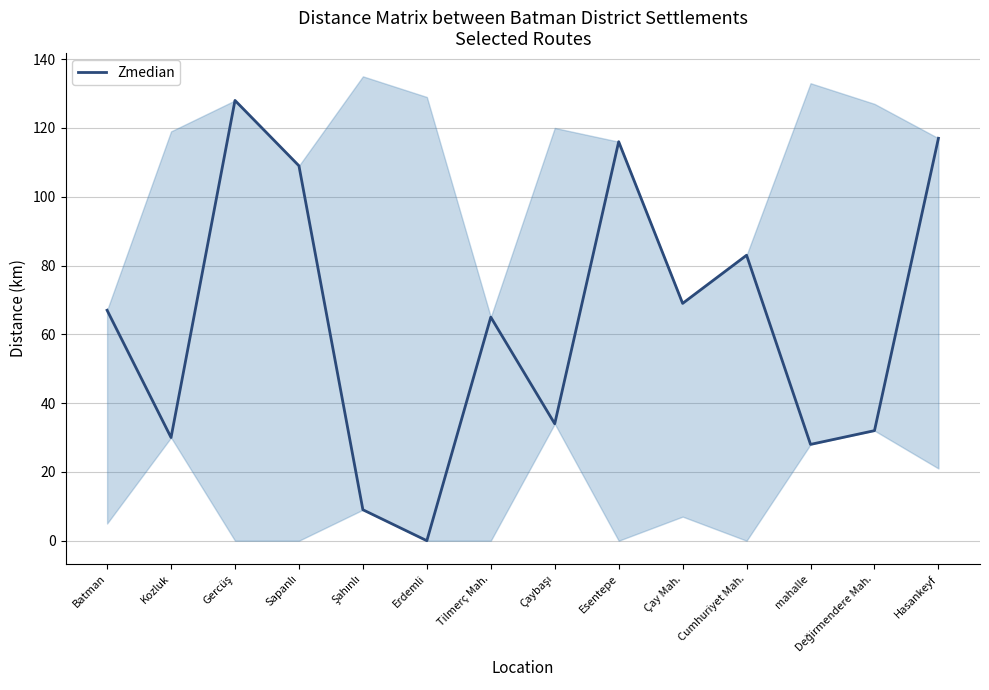

How many lines are shown in the chart?

1